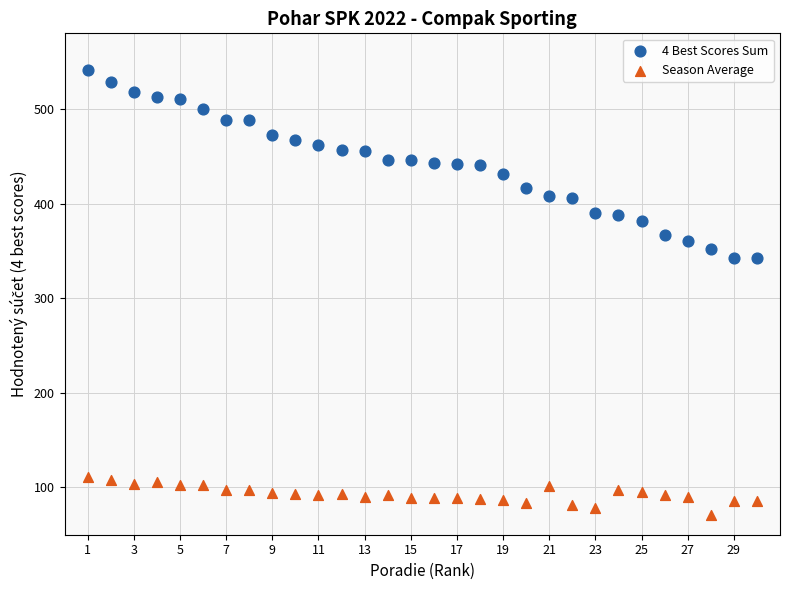

Which series reaches the maximum Y coordinate?

4 Best Scores Sum